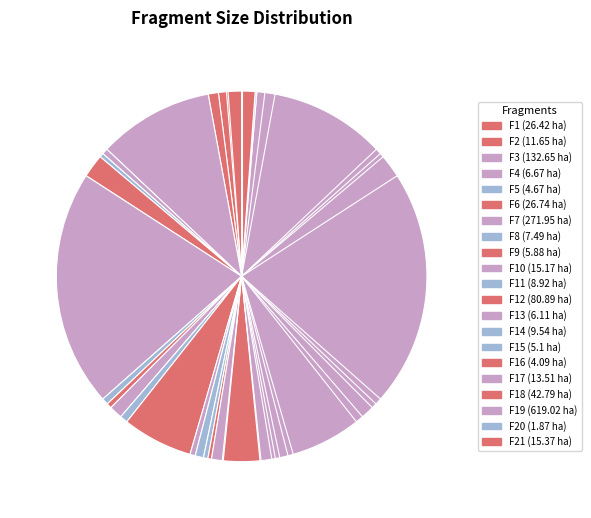

To the nearest percent, what is the average slice percentage?

5%